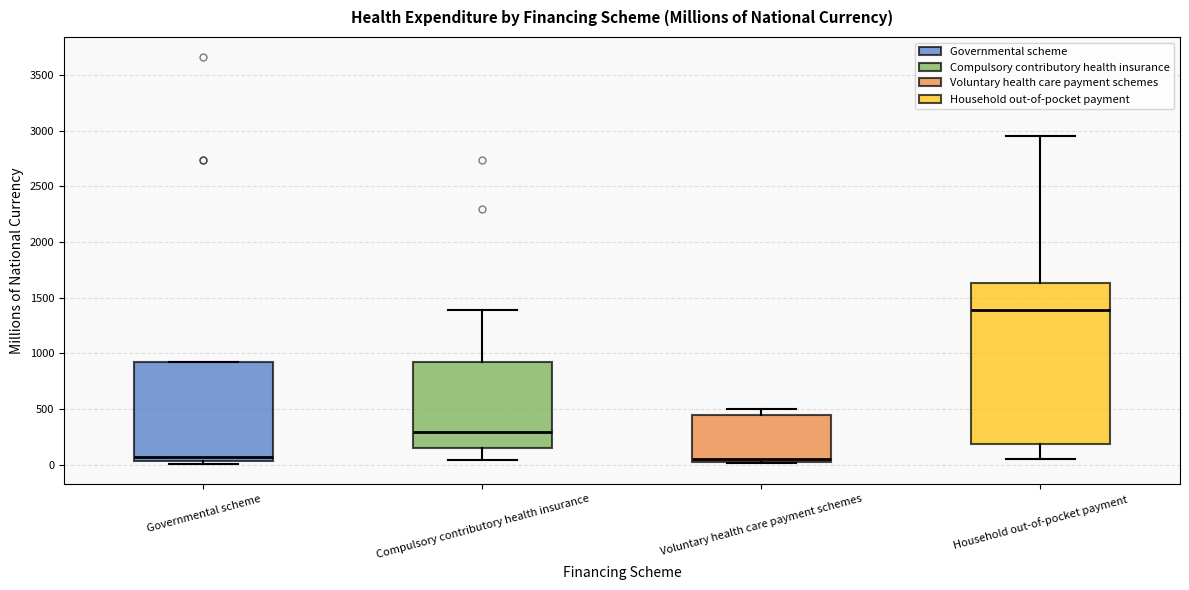

Which box has the highest median line?

Household out-of-pocket payment